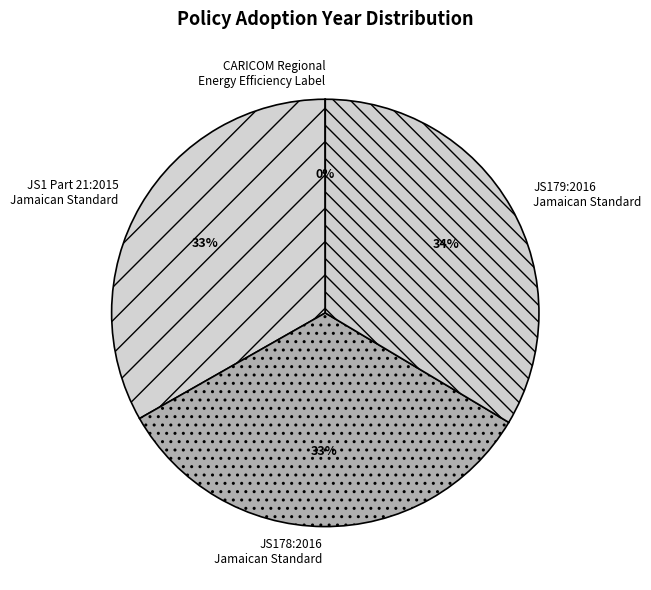

To the nearest percent, what is the difference between the largest and smallest slice percentages?

34%